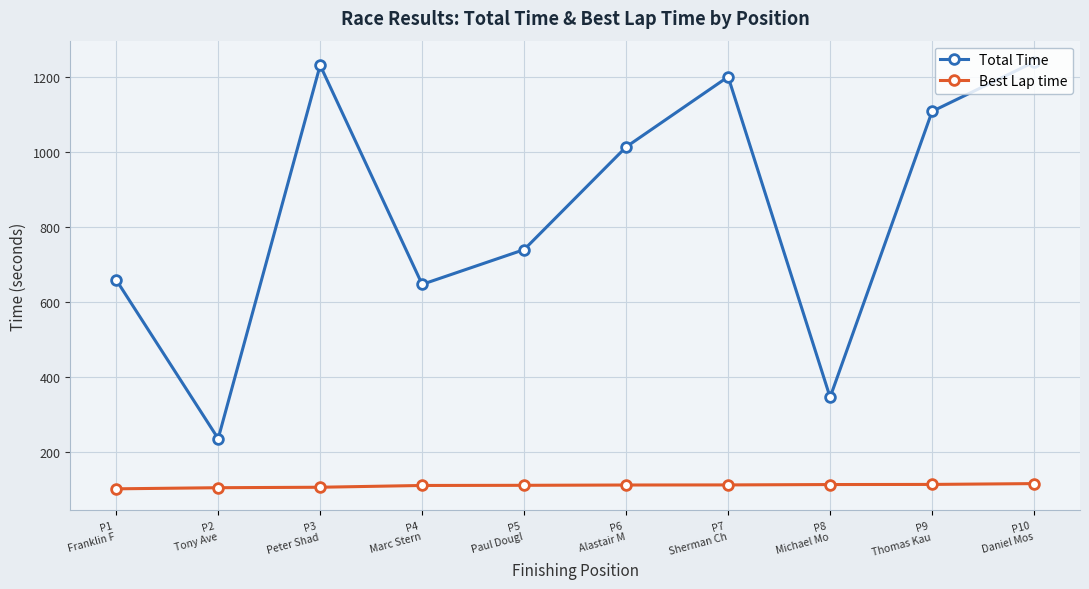

What is the minimum value for Total Time?

236.5